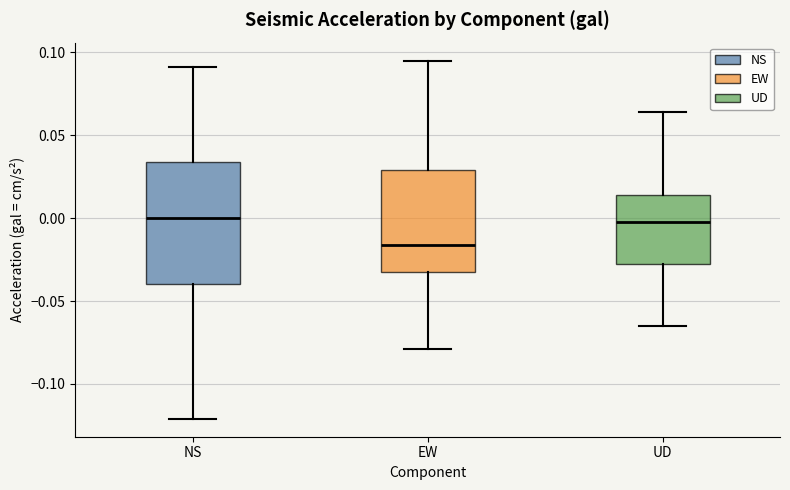

Reading left to right, transcribe this box plot: for each box, give where its median line is, the range the box spans, and where its two whiskers end, as read against the y-axis. The values are not printed on the chart, so give them approximately, as read against the axis.

NS: median 0.000, box -0.040 to 0.035, whiskers -0.120 to 0.090
EW: median -0.015, box -0.030 to 0.030, whiskers -0.080 to 0.095
UD: median 0.000, box -0.025 to 0.015, whiskers -0.065 to 0.065